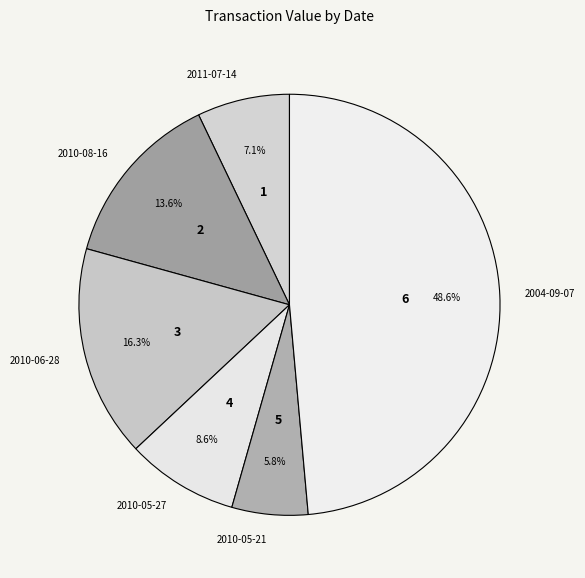

How many slices are in this pie chart?

6